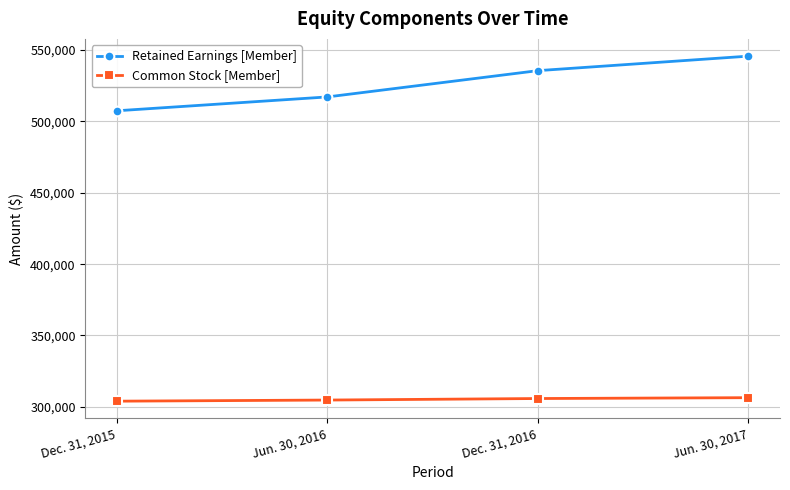

Which series has the largest total across all categories?

Retained Earnings [Member]